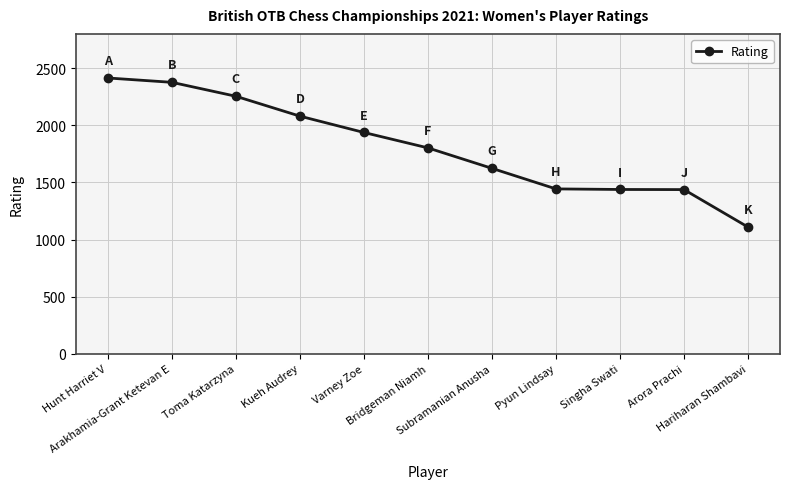

Does the chart have visible grid lines?

Yes